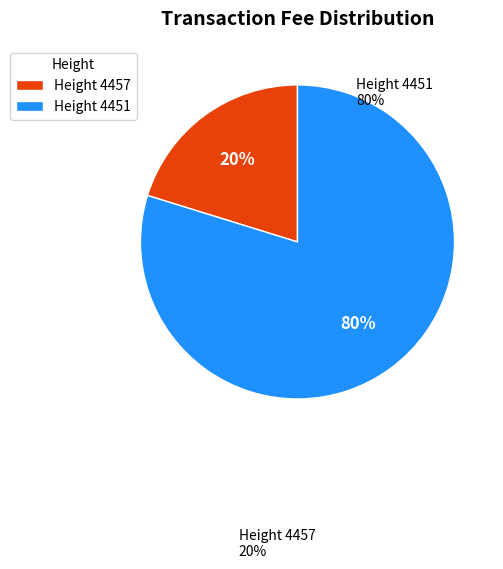

To the nearest percent, what percentage of the pie is Height 4451?

80%